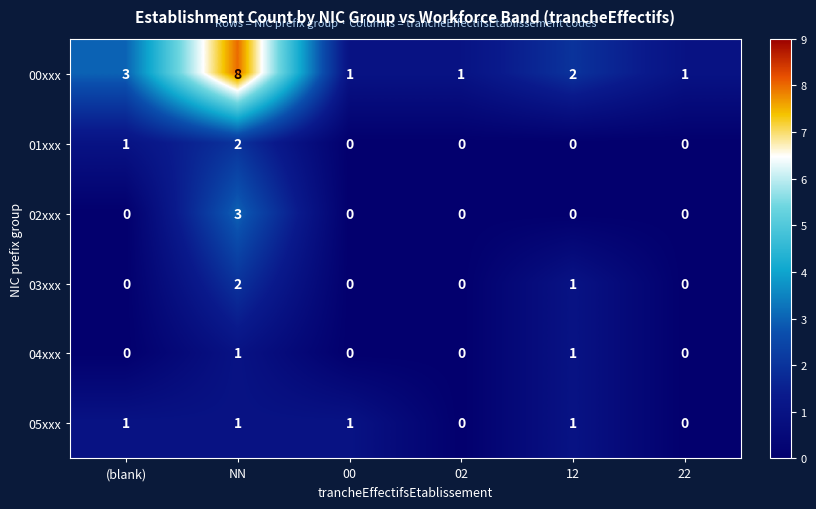

What is the difference between the maximum and second lowest values in the 00xxx series?

7